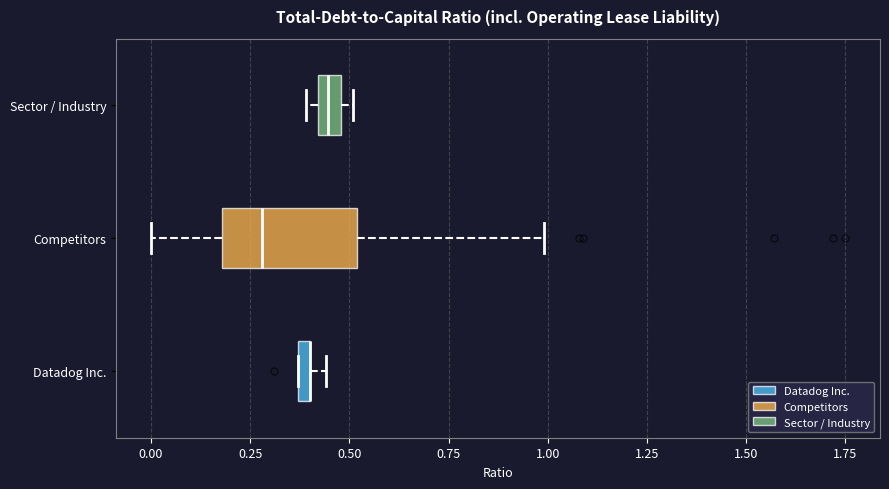

Which box is the widest, from its left edge to its right edge?

Competitors